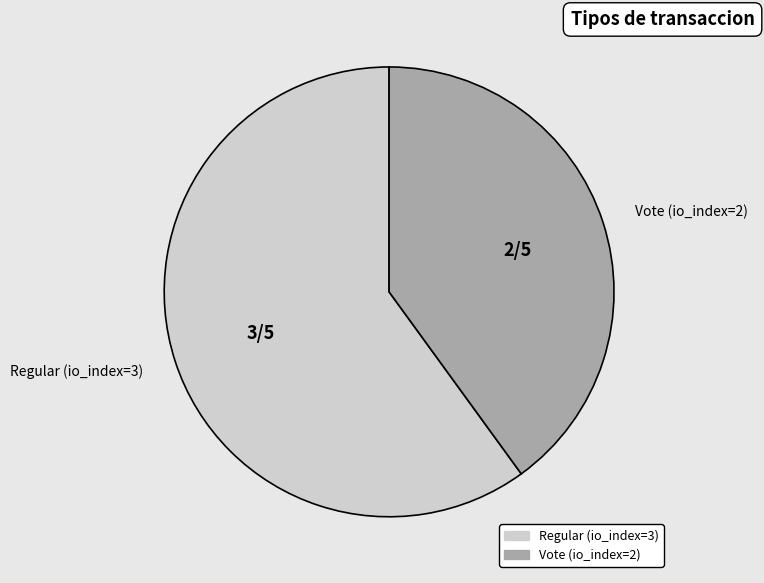

True or false: Regular (io_index=3) accounts for 72% of the total.

False